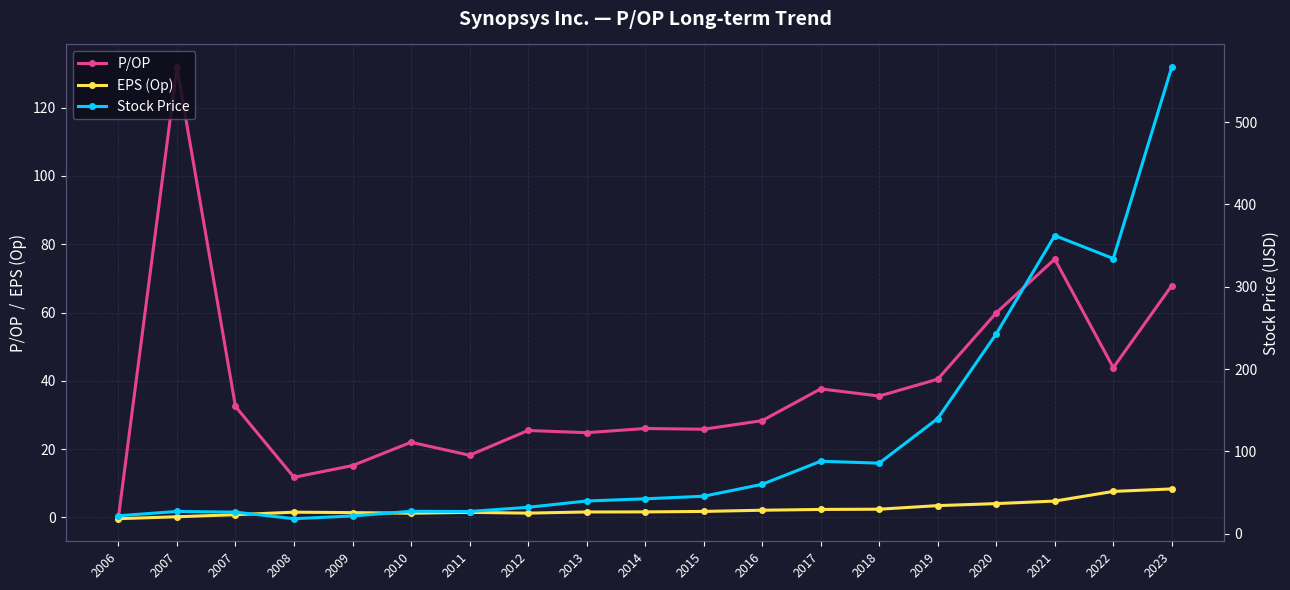

Where does the EPS (Op) series first go above 1?

2008